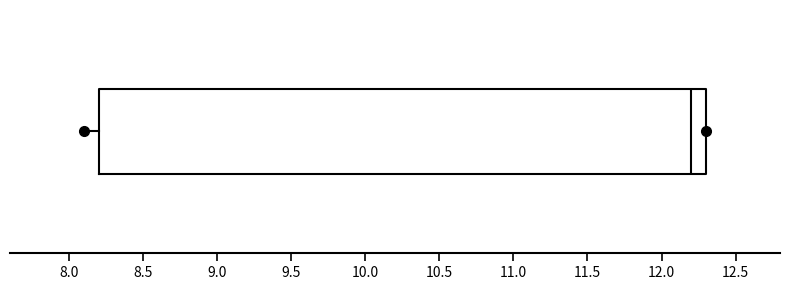

Read this box plot against the x-axis: the position of the median line, the range covered by the box, and the ends of both whiskers. The values are not printed on the chart, so give them approximately, as read against the axis.

median 12.2, box 8.2 to 12.3, whiskers 8.1 to 12.3